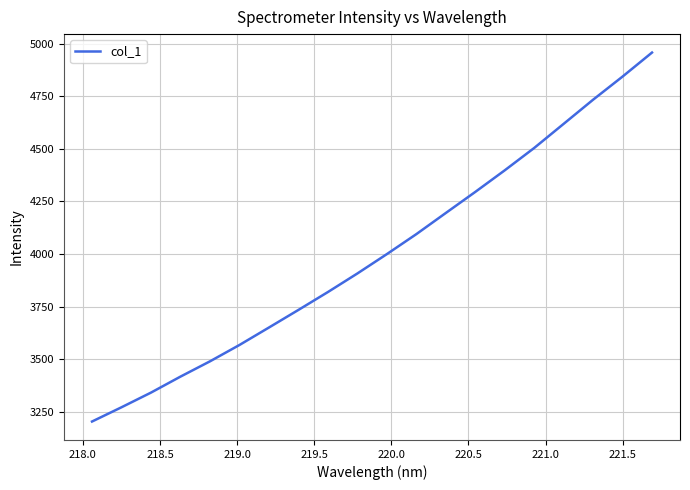

What is the average value?

4002.4